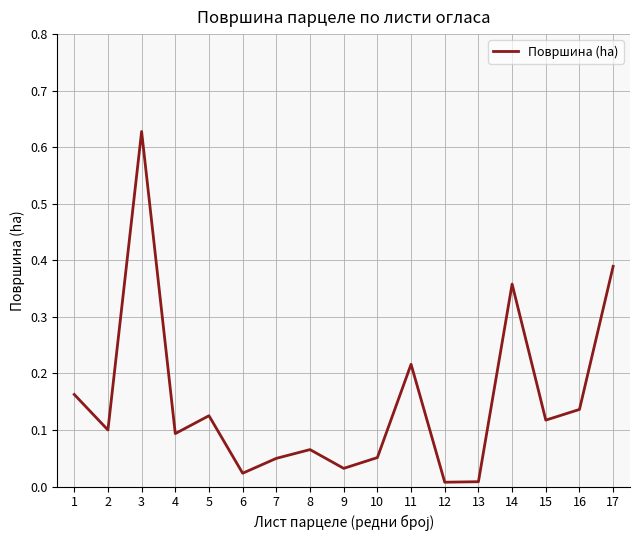

At which category does the chart reach its peak across all series?

3